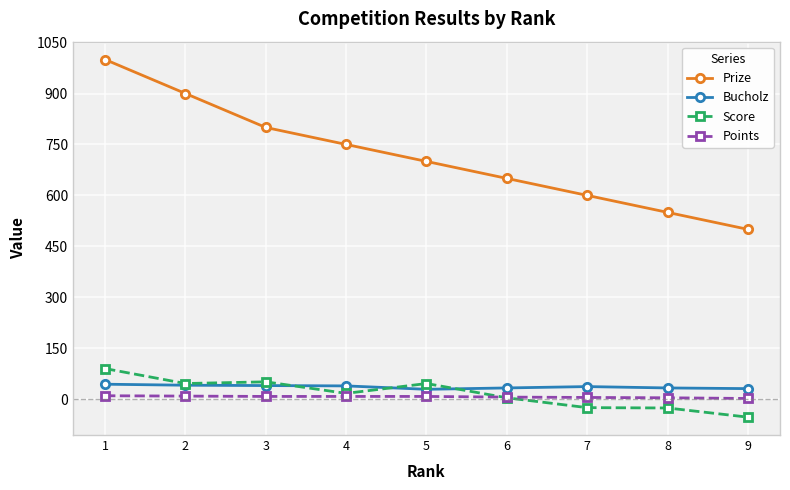

Does the chart display data point markers on the line(s)?

Yes